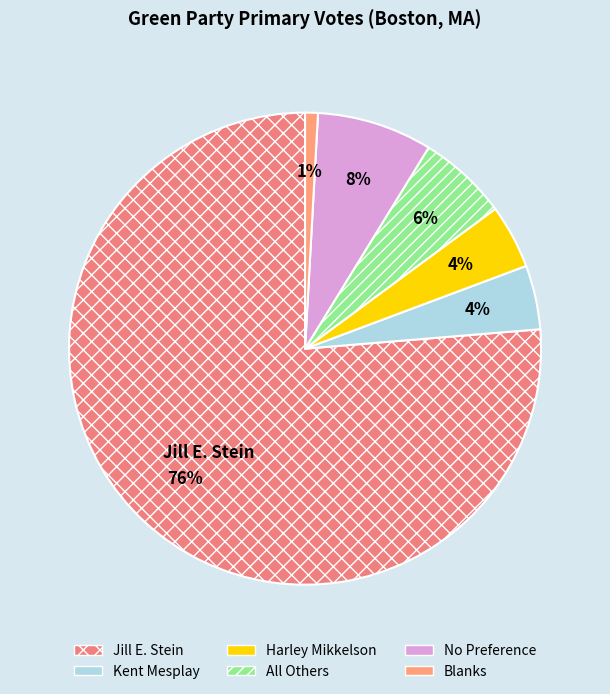

Between Blanks and All Others, which is larger?

All Others